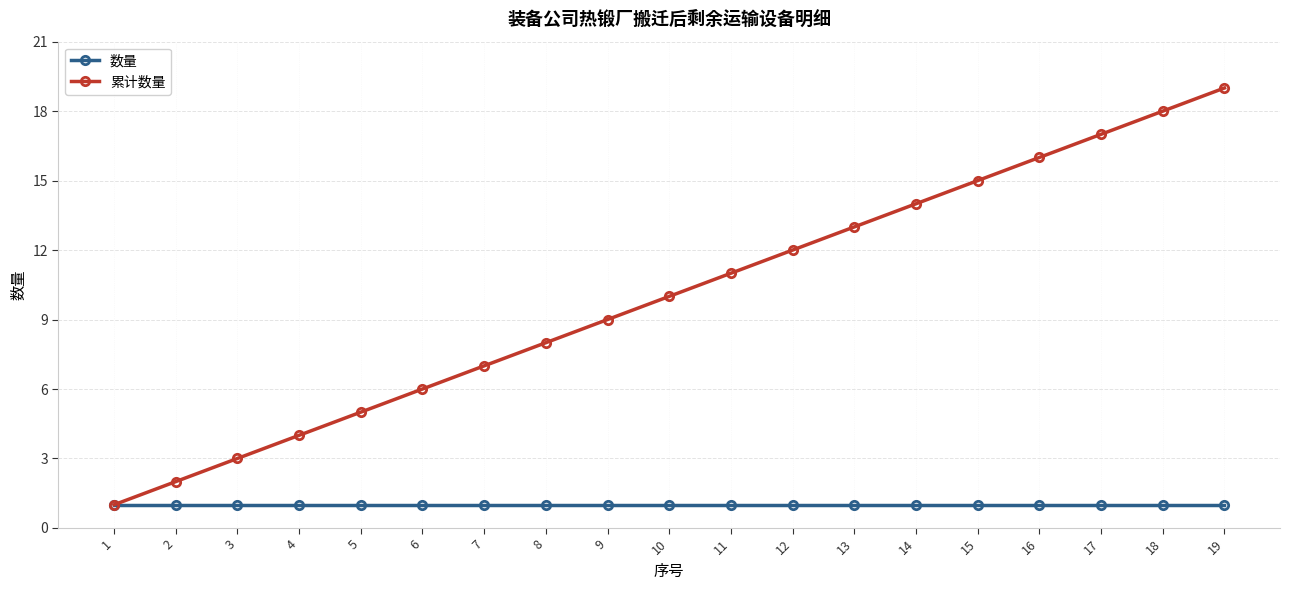

What is the difference between the highest and lowest values at 10?

9